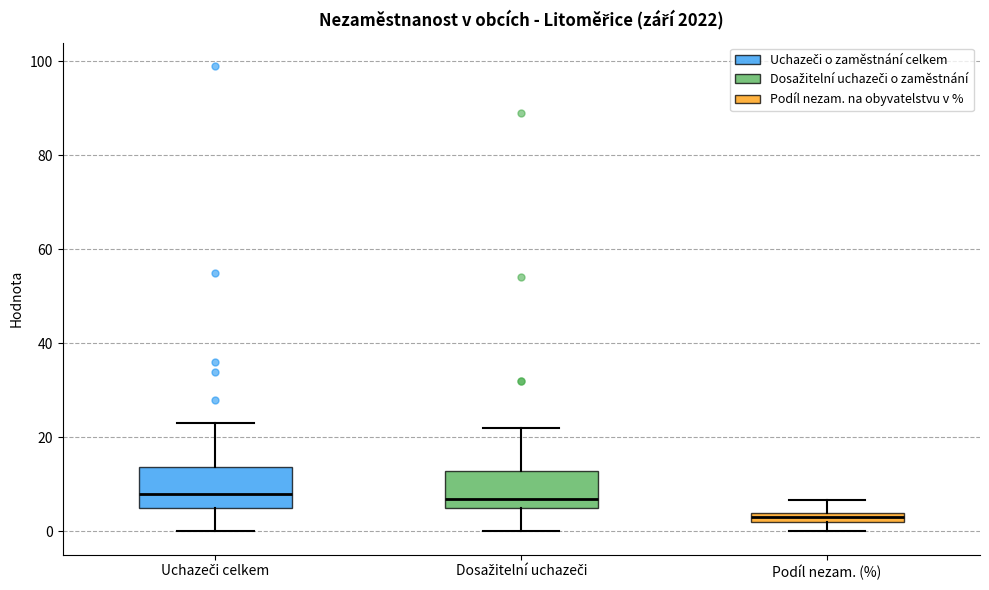

Where does the median line of the box for Dosažitelní uchazeči sit on the y-axis? The values are not printed on the chart, so give them approximately, as read against the axis.

8